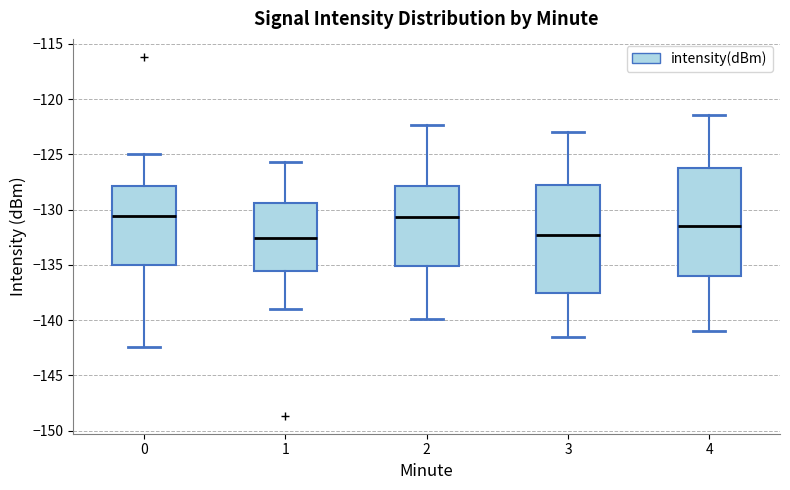

Reading left to right, read every box against the y-axis: the position of its median line, the range the box covers, and the ends of its whiskers. The values are not printed on the chart, so give them approximately, as read against the axis.

0: median -130.5, box -135.0 to -128.0, whiskers -142.5 to -125.0
1: median -132.5, box -135.5 to -129.5, whiskers -139.0 to -125.5
2: median -130.5, box -135.0 to -128.0, whiskers -140.0 to -122.5
3: median -132.5, box -137.5 to -128.0, whiskers -141.5 to -123.0
4: median -131.5, box -136.0 to -126.0, whiskers -141.0 to -121.5